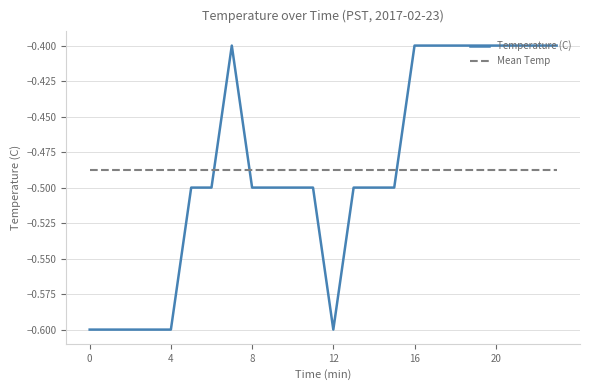

True or false: Temperature (C) and Mean Temp intersect in this chart.

True